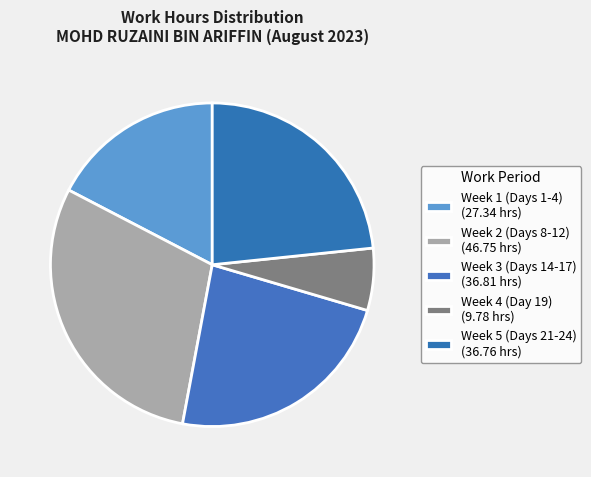

How many segments does this pie chart have?

5